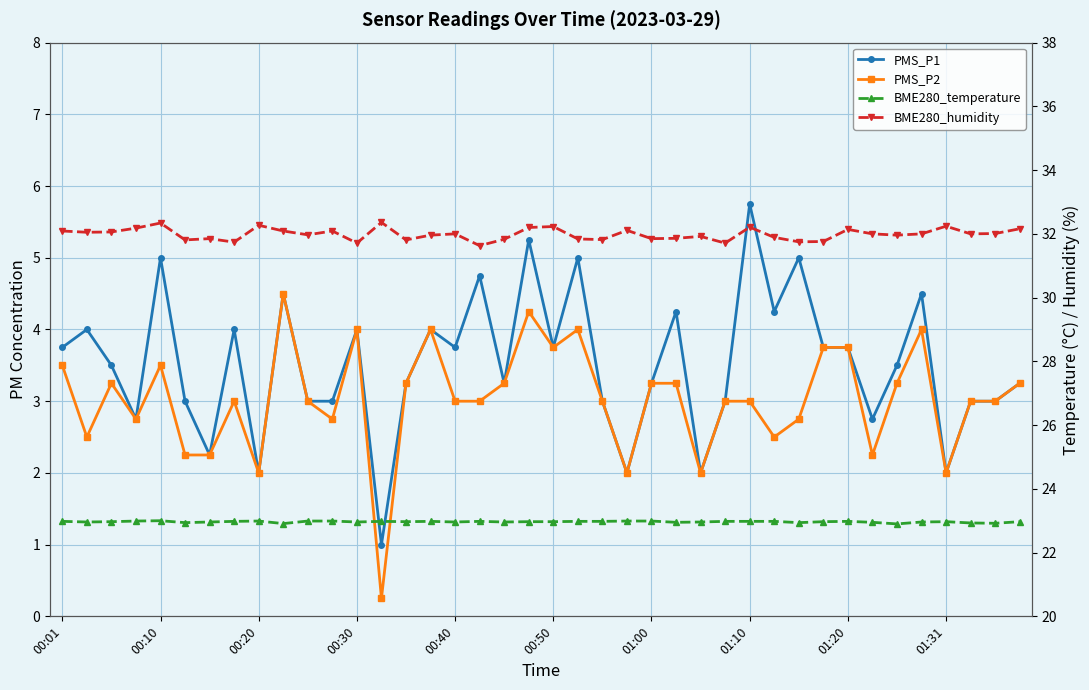

Which series has the largest range (max minus min)?

PMS_P1